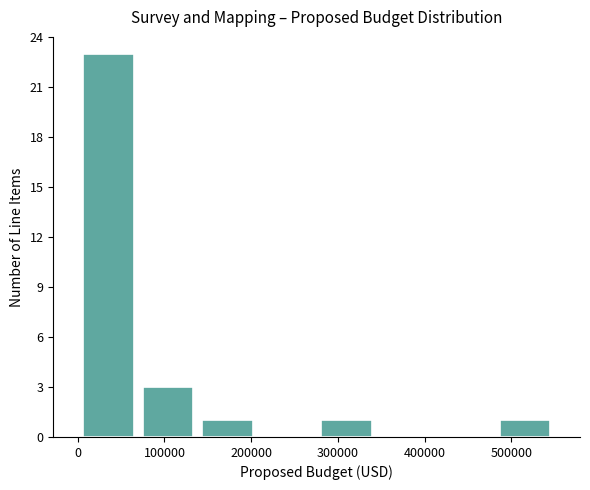

How tall is the bar that spans 140000 to 210000 on the x-axis? Neither the bar edges nor the heights are printed on the chart, so give them approximately, as read against the axes.

1